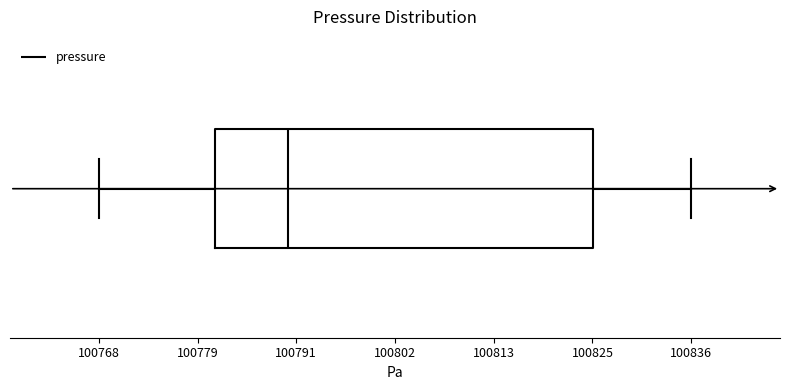

Where does the median line of the box sit on the x-axis? The values are not printed on the chart, so give them approximately, as read against the axis.

100790